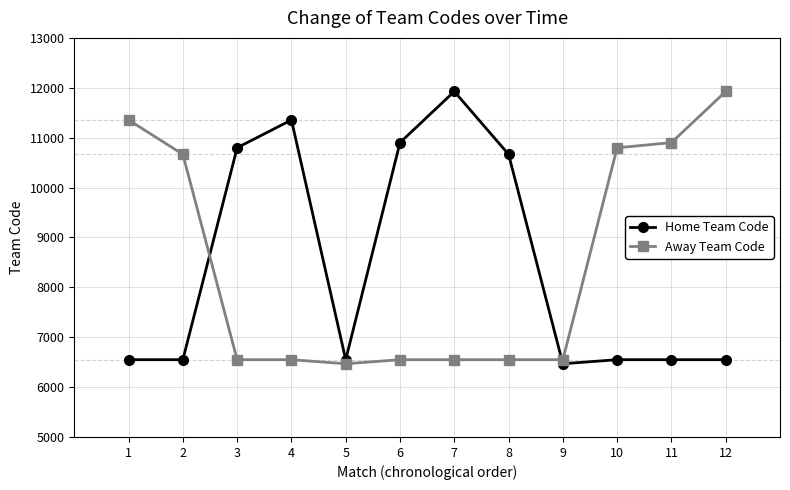

Where does the Away Team Code series first go above 6549?

1